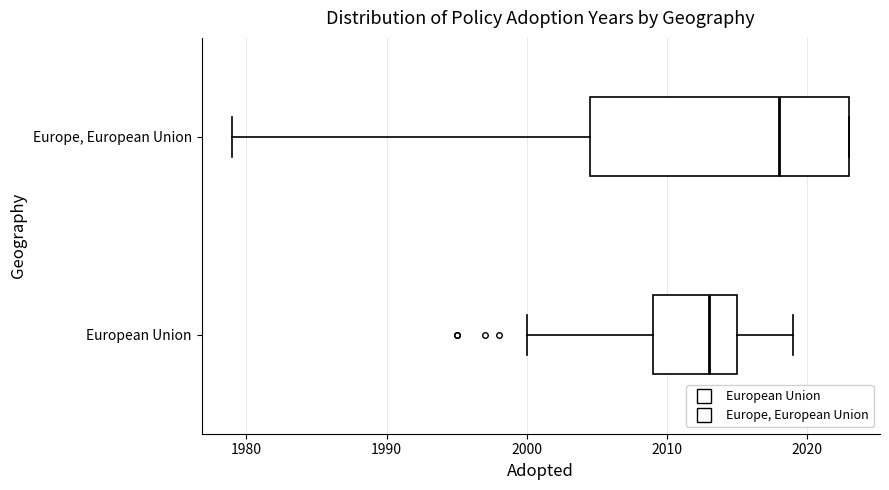

Which box is the widest, from its left edge to its right edge?

Europe, European Union